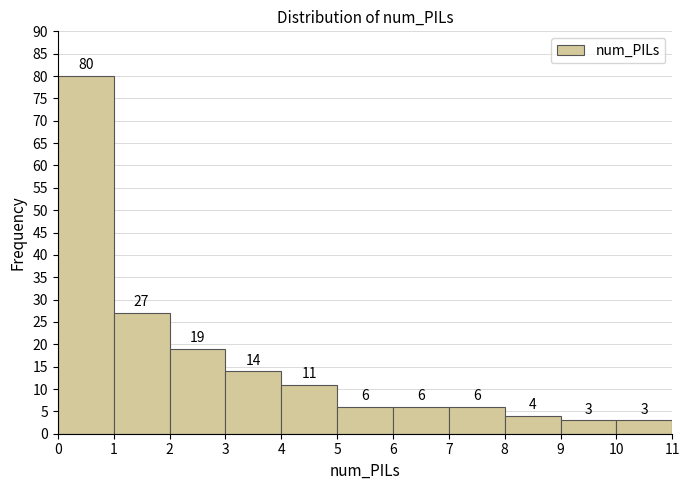

Reading left to right, transcribe this chart: for each bar, give the range it covers on the x-axis and its height.

0 to 1: 80
1 to 2: 27
2 to 3: 19
3 to 4: 14
4 to 5: 11
5 to 6: 6
6 to 7: 6
7 to 8: 6
8 to 9: 4
9 to 10: 3
10 to 11: 3